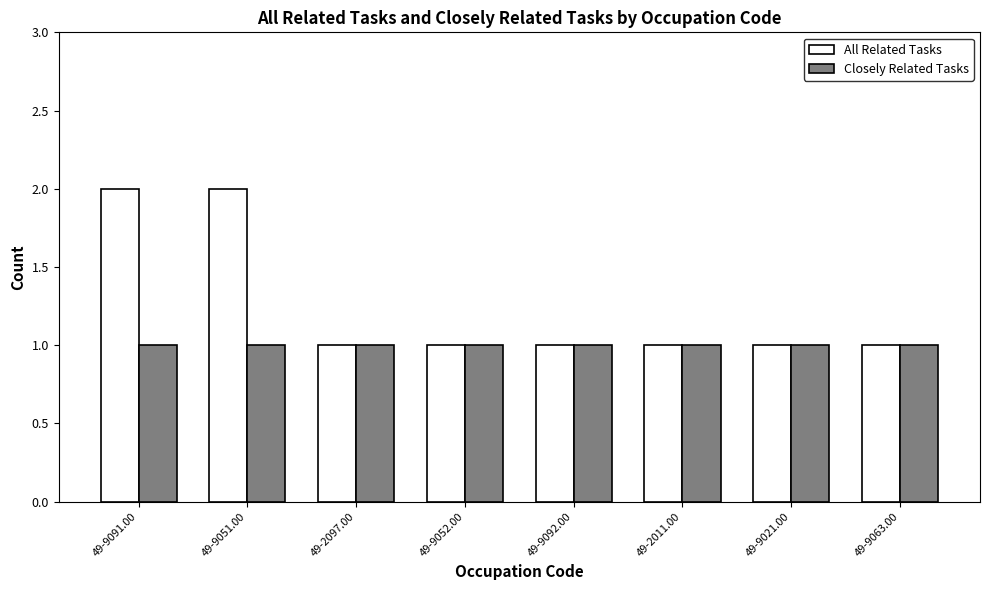

Which series has the widest spread of values?

All Related Tasks